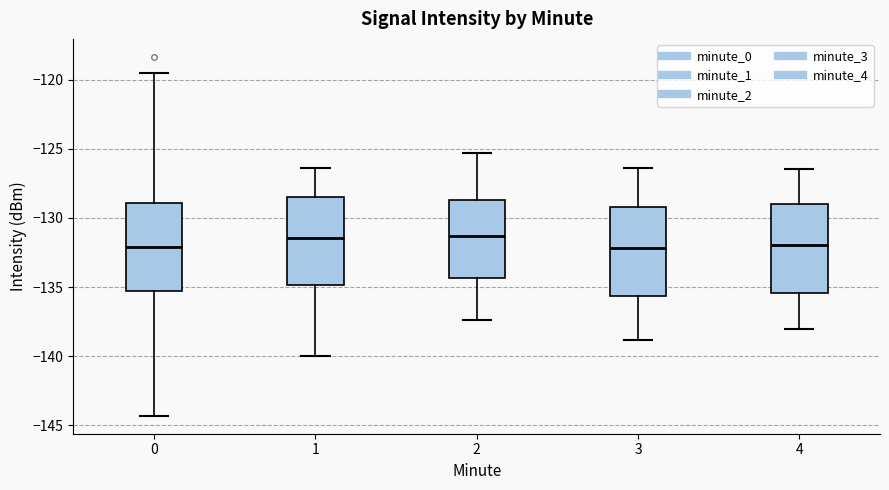

Reading left to right, read every box against the y-axis: the position of its median line, the range the box covers, and the ends of its whiskers. The values are not printed on the chart, so give them approximately, as read against the axis.

0: median -132.0, box -135.5 to -129.0, whiskers -144.5 to -119.5
1: median -131.5, box -135.0 to -128.5, whiskers -140.0 to -126.5
2: median -131.5, box -134.5 to -128.5, whiskers -137.5 to -125.5
3: median -132.0, box -135.5 to -129.0, whiskers -139.0 to -126.5
4: median -132.0, box -135.5 to -129.0, whiskers -138.0 to -126.5